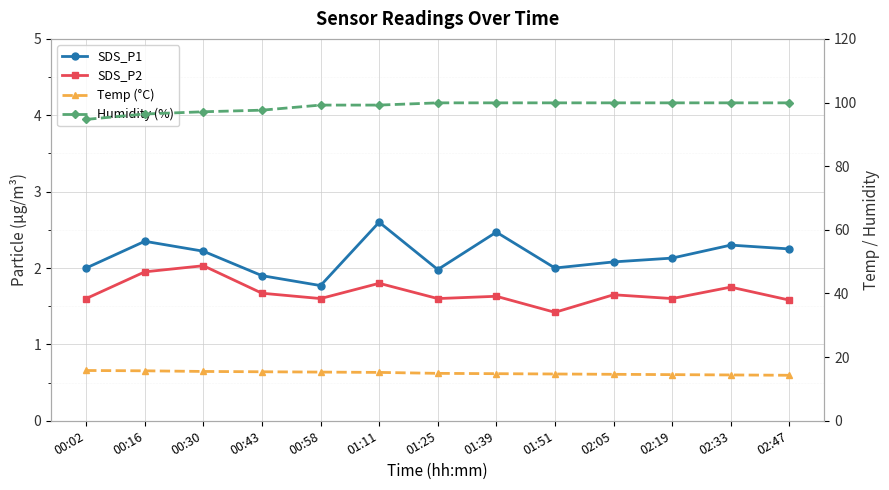

List the series in order of their peak value, highest first.

Humidity (%), Temp (°C), SDS_P1, SDS_P2